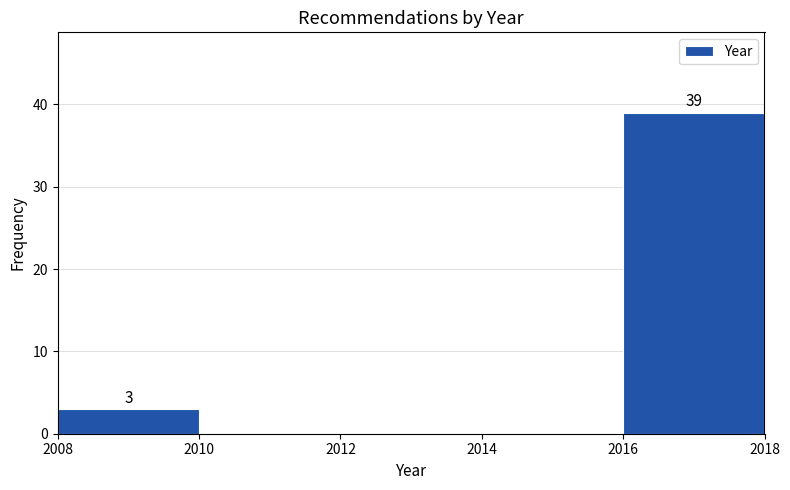

Which range on the x-axis has the tallest bar?

2016 to 2018